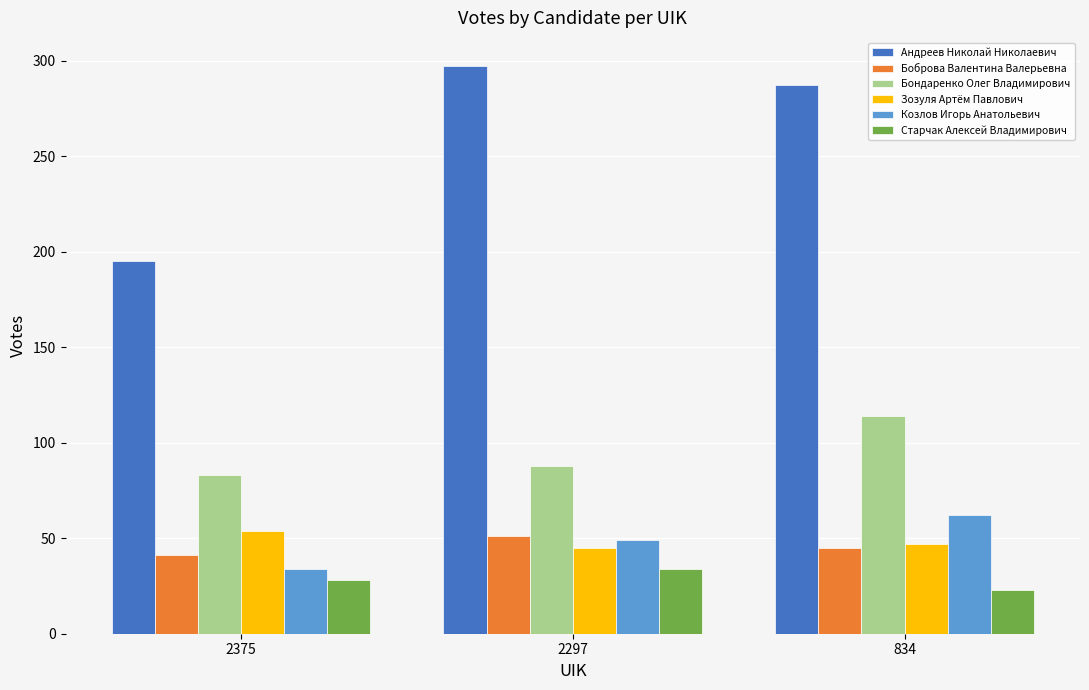

Which category has the highest value in the Бондаренко Олег Владимирович series?

834